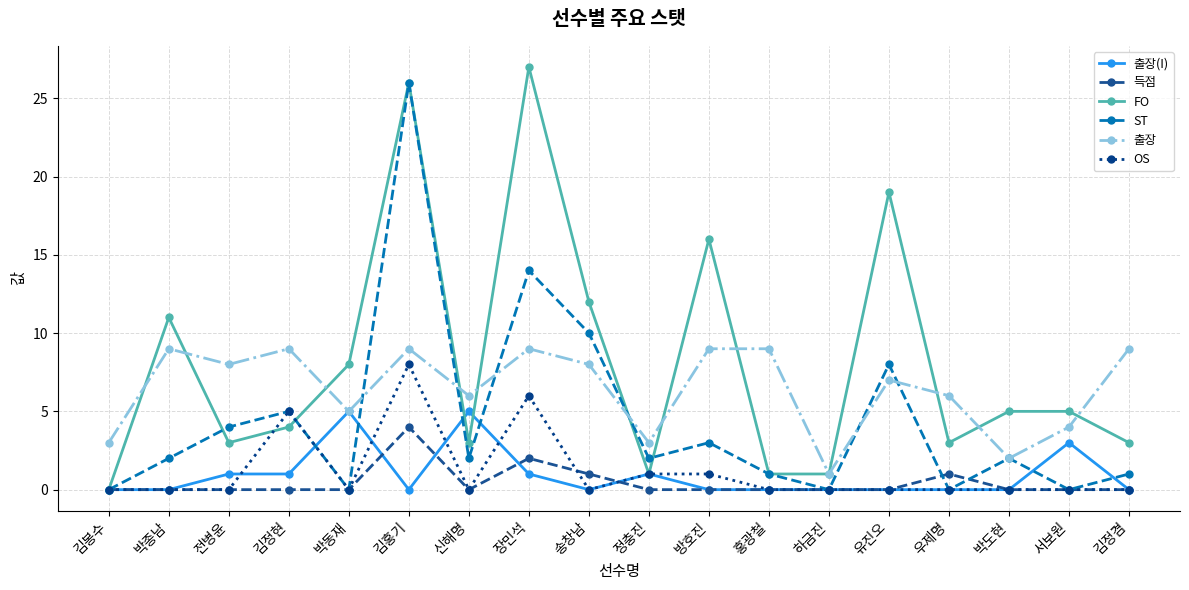

What are all the series names shown in the legend?

출장(I), 득점, FO, ST, 출장, OS